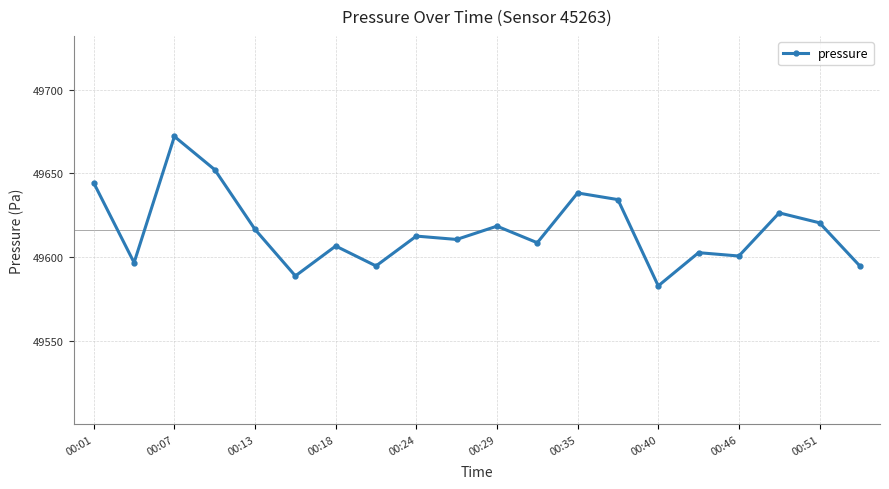

True or false: there are more than 1 points higher than both neighbors.

True